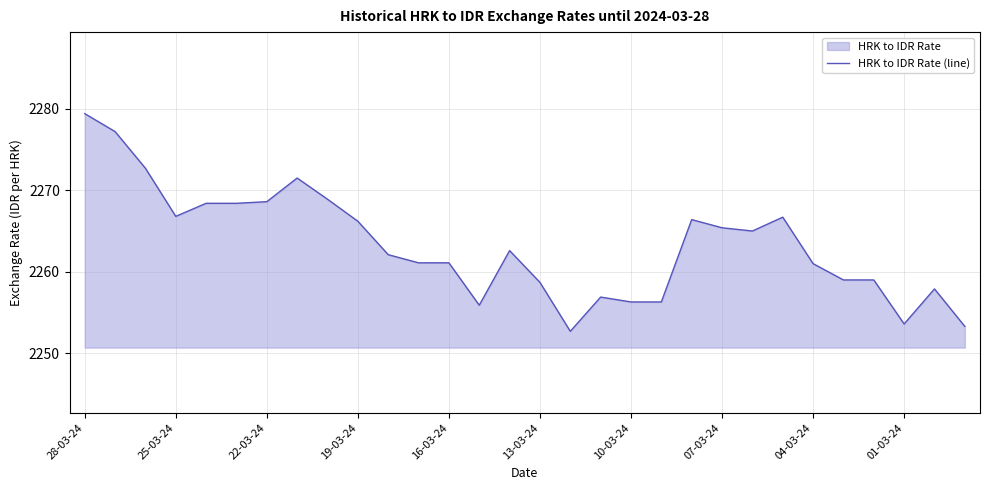

Which category has the highest value across all series?

28-03-24